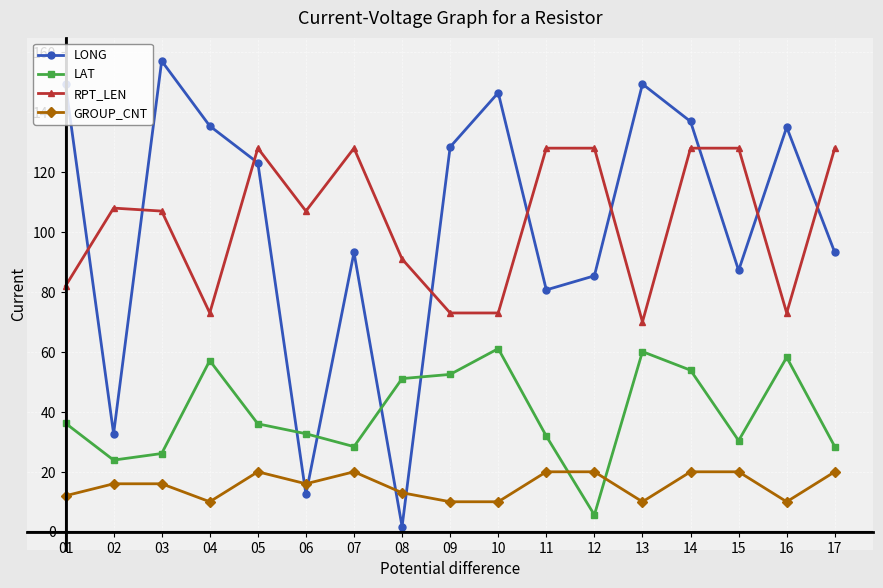

Is the value of LONG at 12 greater than the value of RPT_LEN at 14?

No